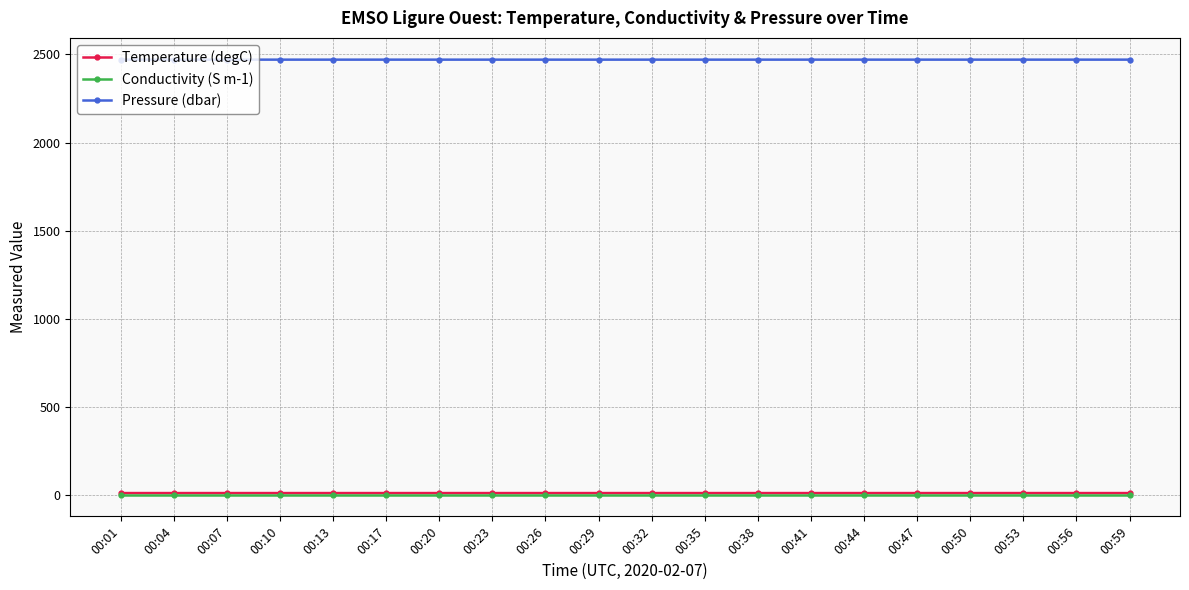

The value of Pressure (dbar) at 00:29 is 2469.9. True or false?

True